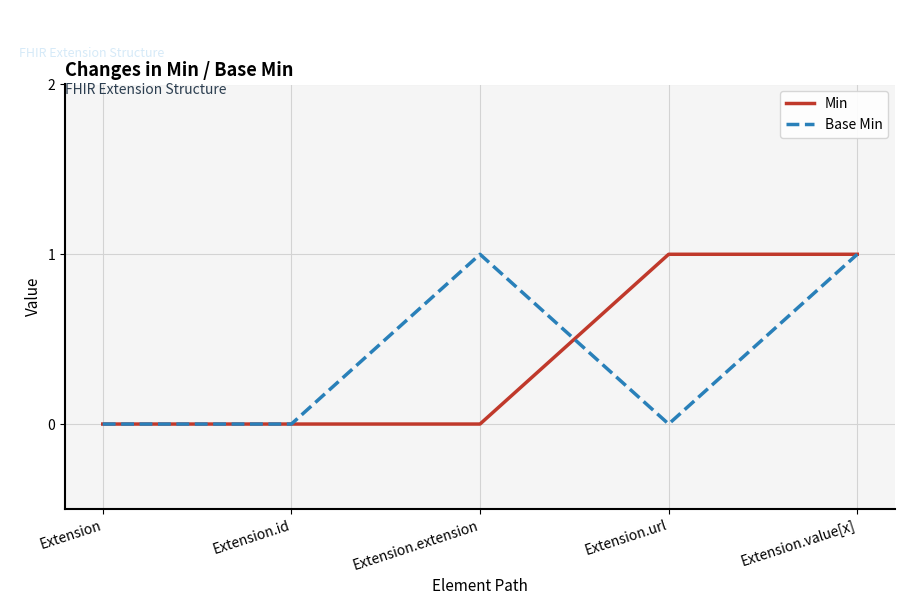

True or false: Base Min has a value of 1 at Extension.value[x].

True